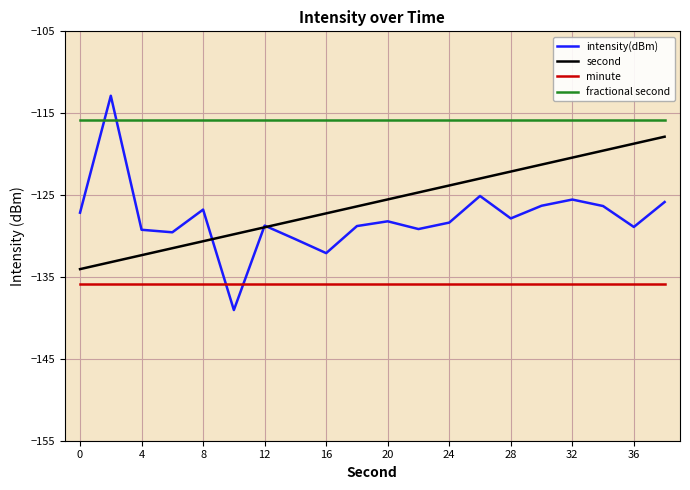

What is the greatest value displayed?

-112.9